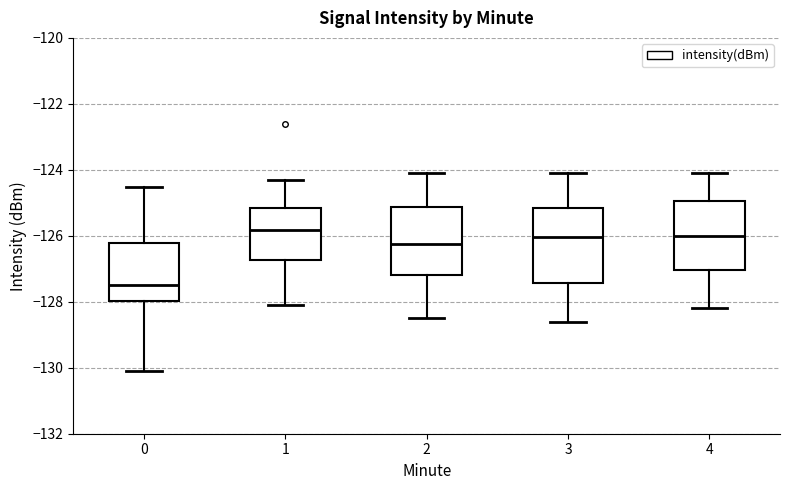

Reading left to right, read every box against the y-axis: the position of its median line, the range the box covers, and the ends of its whiskers. The values are not printed on the chart, so give them approximately, as read against the axis.

0: median -127.6, box -128.0 to -126.2, whiskers -130.2 to -124.6
1: median -125.8, box -126.8 to -125.2, whiskers -128.0 to -124.2
2: median -126.2, box -127.2 to -125.2, whiskers -128.4 to -124.0
3: median -126.0, box -127.4 to -125.2, whiskers -128.6 to -124.0
4: median -126.0, box -127.0 to -125.0, whiskers -128.2 to -124.0